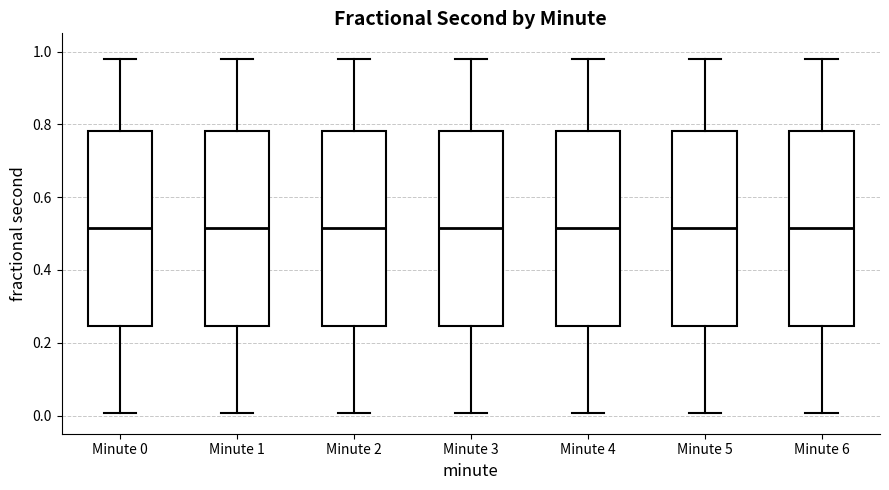

Reading left to right, transcribe this box plot: for each box, give where its median line is, the range the box spans, and where its two whiskers end, as read against the y-axis. The values are not printed on the chart, so give them approximately, as read against the axis.

Minute 0: median 0.52, box 0.24 to 0.78, whiskers 0.00 to 0.98
Minute 1: median 0.52, box 0.24 to 0.78, whiskers 0.00 to 0.98
Minute 2: median 0.52, box 0.24 to 0.78, whiskers 0.00 to 0.98
Minute 3: median 0.52, box 0.24 to 0.78, whiskers 0.00 to 0.98
Minute 4: median 0.52, box 0.24 to 0.78, whiskers 0.00 to 0.98
Minute 5: median 0.52, box 0.24 to 0.78, whiskers 0.00 to 0.98
Minute 6: median 0.52, box 0.24 to 0.78, whiskers 0.00 to 0.98